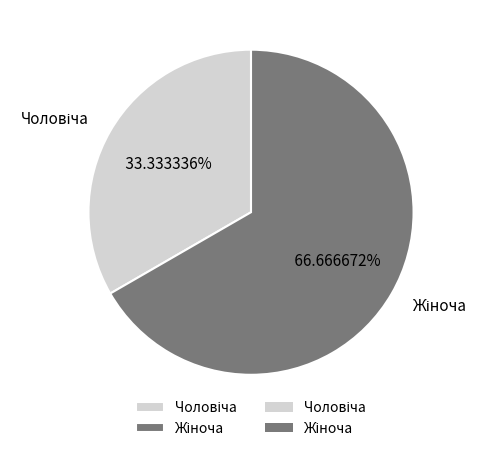

Is there a majority slice in this chart?

Yes